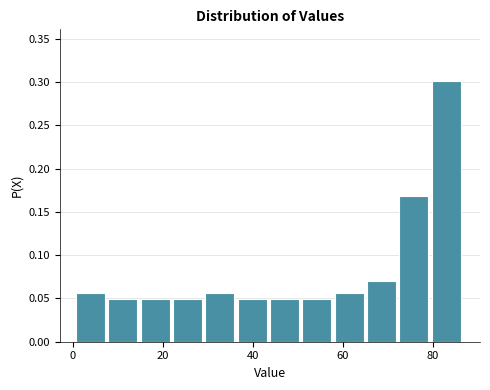

Read against the x-axis, roughly where is the centre of the tallest bar?

82